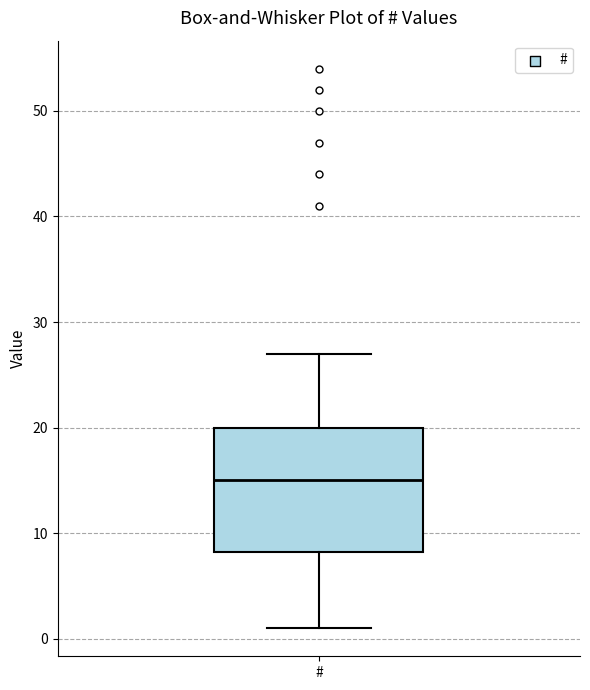

Where does the median line of the box for # sit on the y-axis? The values are not printed on the chart, so give them approximately, as read against the axis.

15